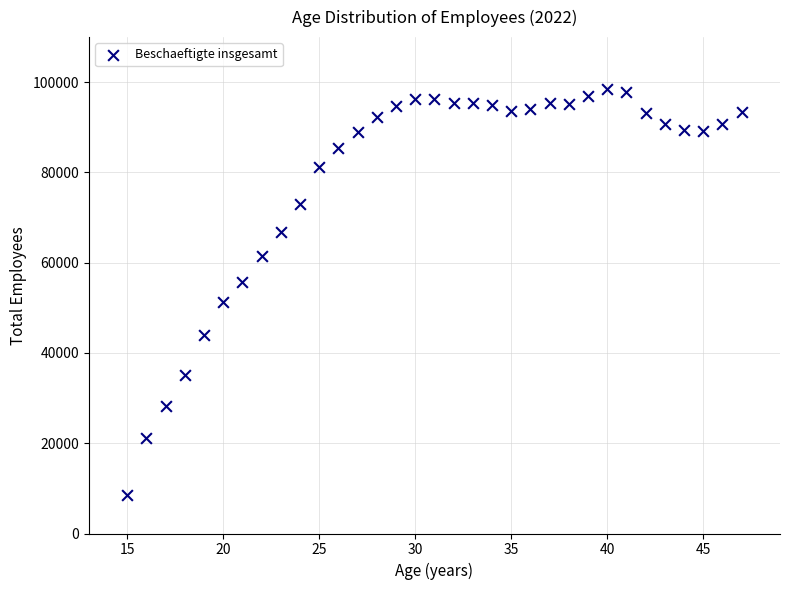

What is the range of X values (max minus min)?

32